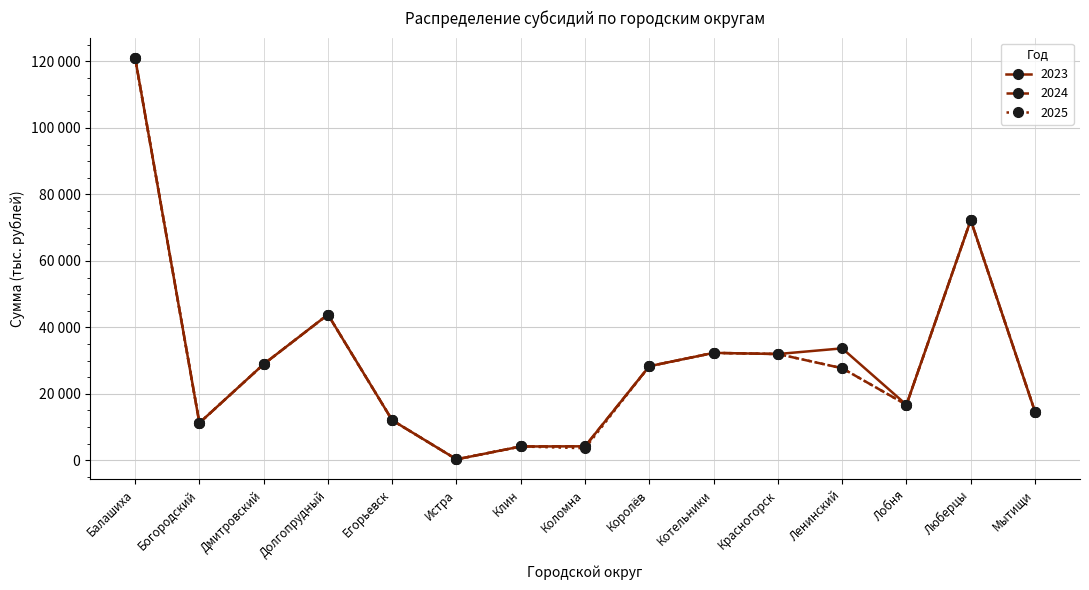

Which series has the largest total across all categories?

2023